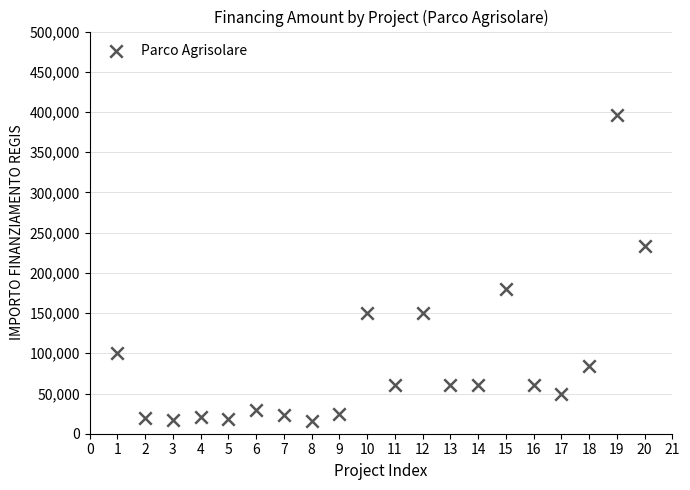

What is the range of Y values (max minus min)?

379800.9